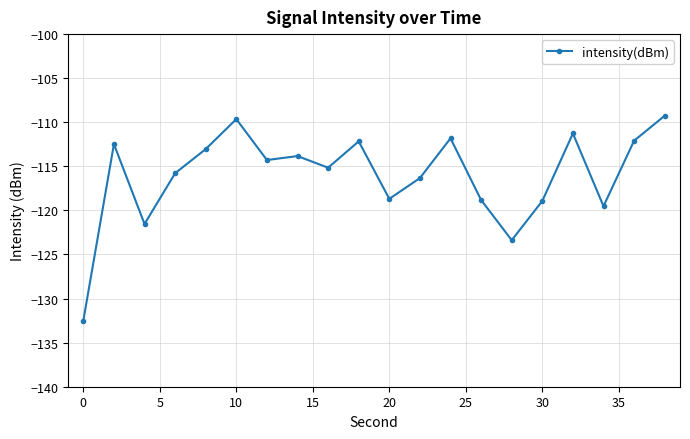

True or false: the data has more than 1 interior local peaks.

True